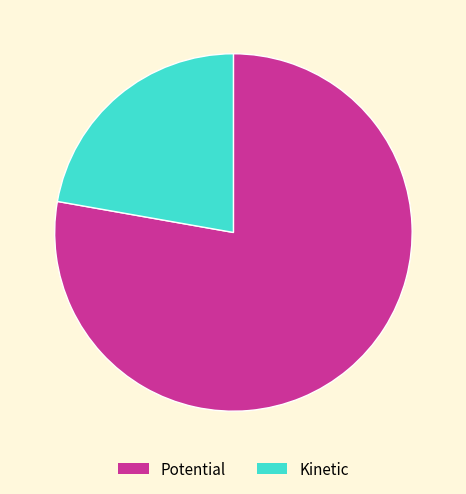

True or false: Kinetic accounts for 13% of the total.

False